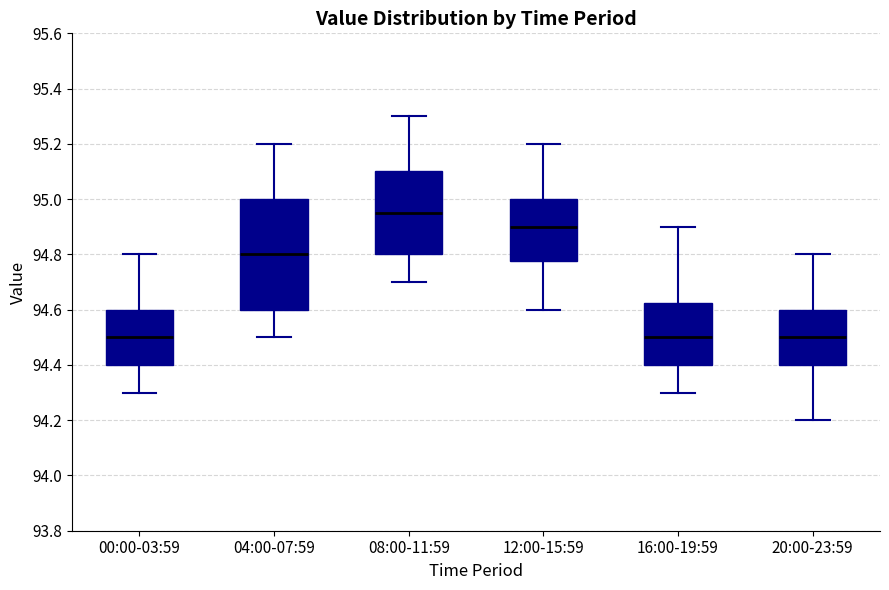

Reading left to right, transcribe this box plot: for each box, give where its median line is, the range the box spans, and where its two whiskers end, as read against the y-axis. The values are not printed on the chart, so give them approximately, as read against the axis.

00:00-03:59: median 94.50, box 94.40 to 94.60, whiskers 94.30 to 94.80
04:00-07:59: median 94.80, box 94.60 to 95.00, whiskers 94.50 to 95.20
08:00-11:59: median 94.96, box 94.80 to 95.10, whiskers 94.70 to 95.30
12:00-15:59: median 94.90, box 94.78 to 95.00, whiskers 94.60 to 95.20
16:00-19:59: median 94.50, box 94.40 to 94.62, whiskers 94.30 to 94.90
20:00-23:59: median 94.50, box 94.40 to 94.60, whiskers 94.20 to 94.80